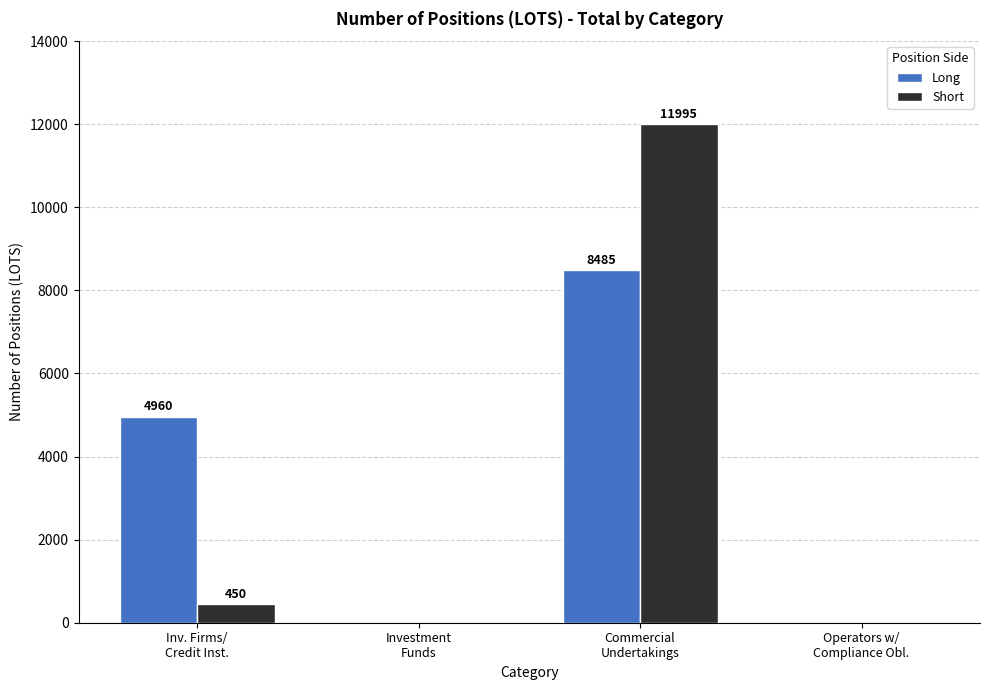

What is the greatest value displayed?

11995